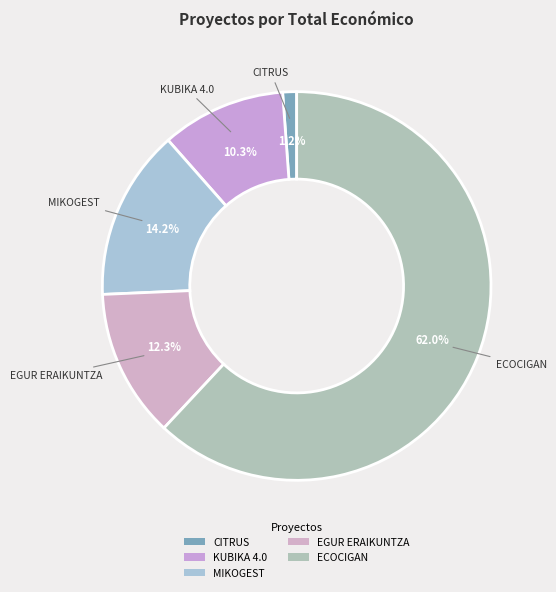

Which has a higher value, EGUR ERAIKUNTZA or CITRUS?

EGUR ERAIKUNTZA